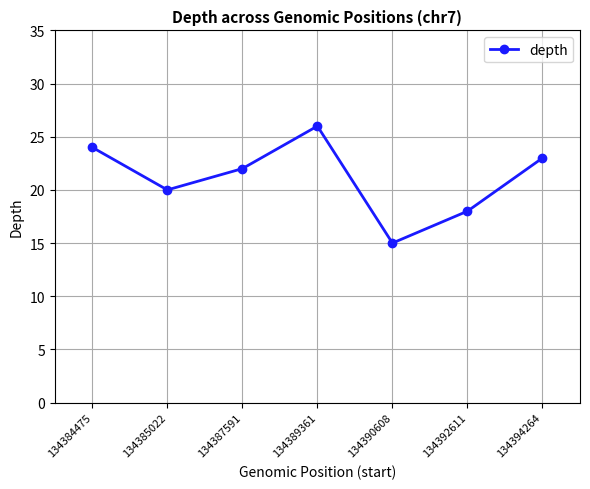

Reading left to right, extract all data points from this chart.

24	20	22	26	15	18	23